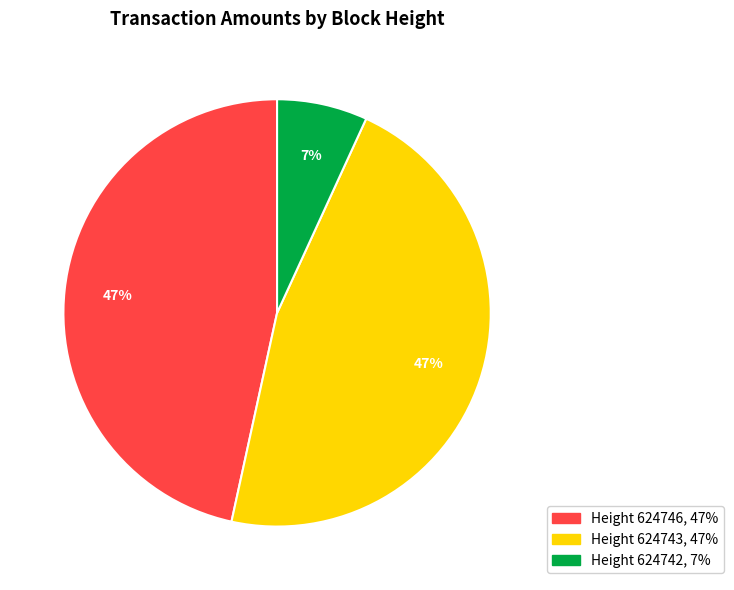

Is it true that Height 624743, 47% is 47% of the pie?

True